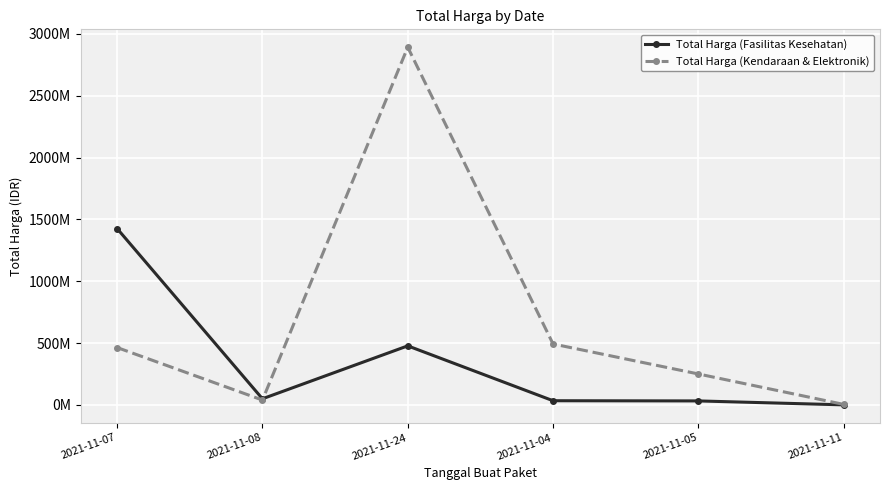

Which series has the widest spread of values?

Total Harga (Kendaraan & Elektronik)